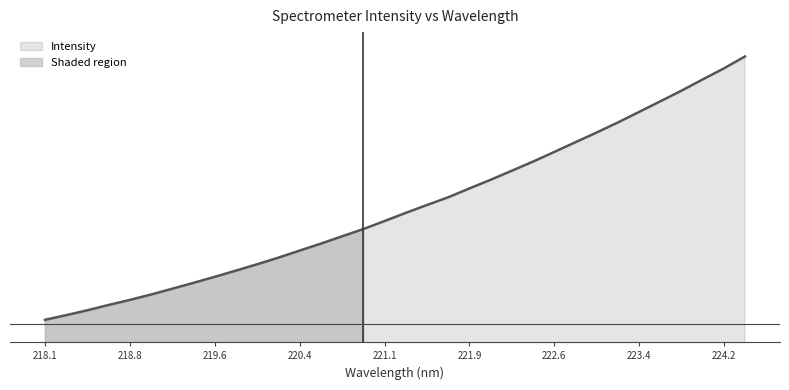

Rank the categories by value from lowest to highest.

218.0596, 218.2508, 218.442, 218.6332, 218.8244, 219.0156, 219.2067, 219.3979, 219.589, 219.7801, 219.9712, 220.1623, 220.3533, 220.5444, 220.7354, 220.9264, 221.1174, 221.3083, 221.4993, 221.6902, 221.8812, 222.0721, 222.263, 222.4538, 222.6447, 222.8355, 223.0264, 223.2172, 223.408, 223.5987, 223.7895, 223.9802, 224.1709, 224.3616